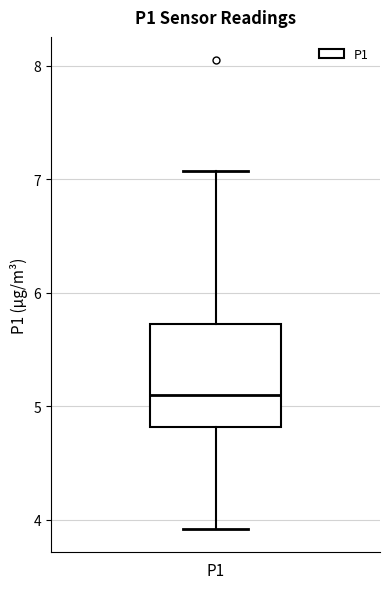

Read this box plot against the y-axis: the position of the median line, the range covered by the box, and the ends of both whiskers. The values are not printed on the chart, so give them approximately, as read against the axis.

median 5.1, box 4.8 to 5.7, whiskers 3.9 to 7.1